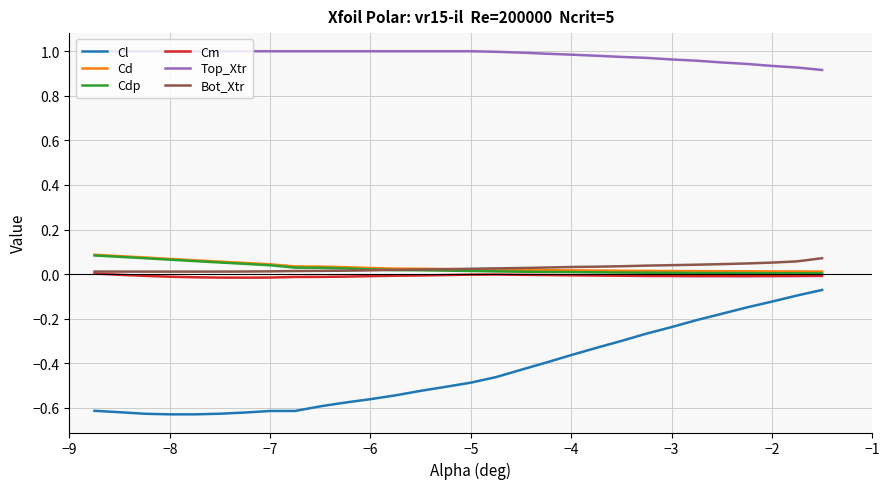

Which series has the widest spread of values?

Cl